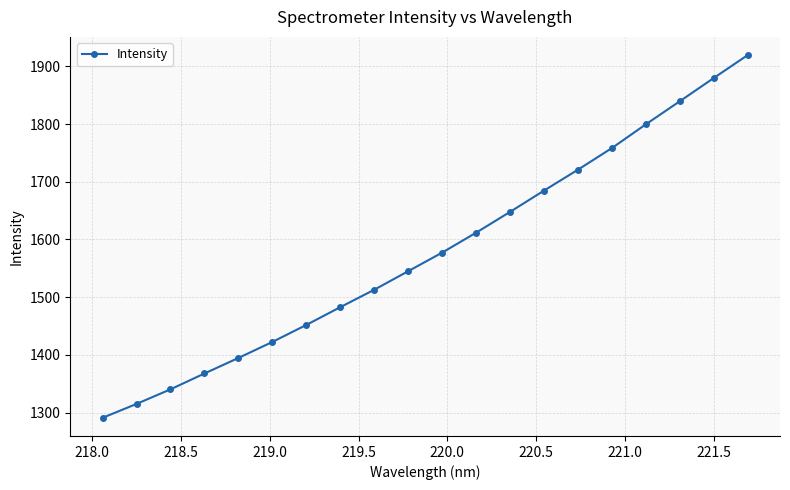

Reading right to left, transcribe all the data shown in this chart.

1919.5	1879.7	1839.5	1799.6	1758.4	1721.0	1684.8	1647.9	1611.9	1577.3	1545.1	1513.0	1482.8	1452.0	1422.5	1394.8	1367.9	1340.4	1315.1	1291.0